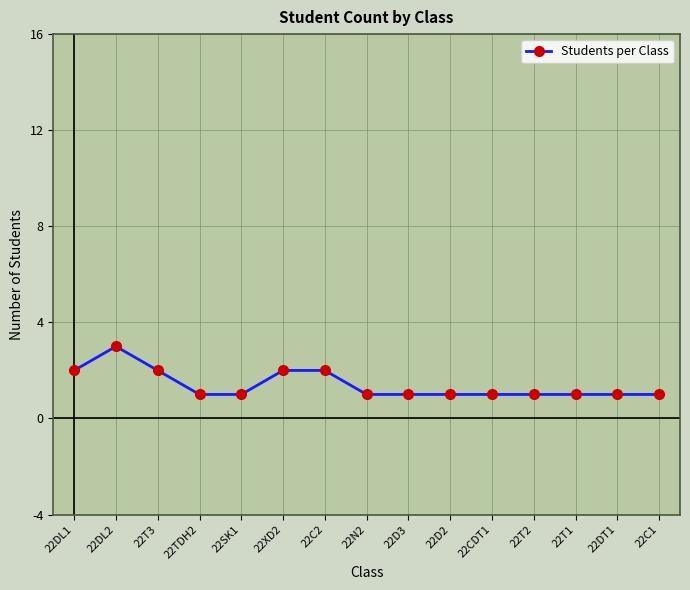

The chart shows a value of 1 at 22C1. True or false?

True